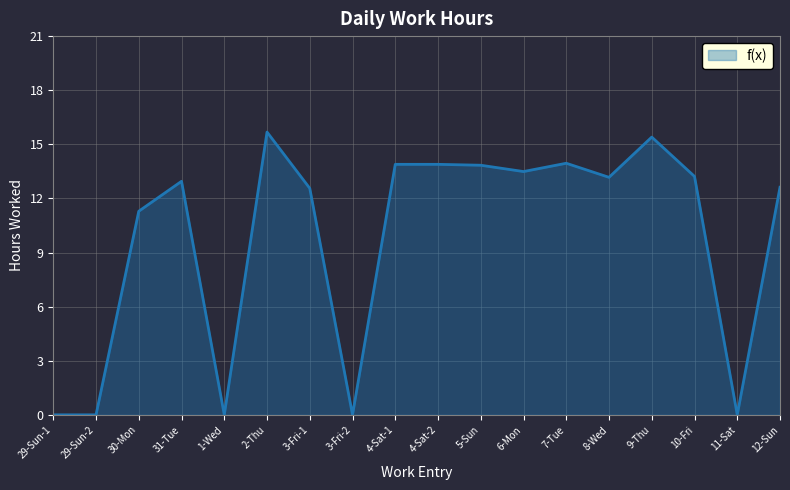

What is the change in value from 29-Sun-2 to 5-Sun?

+13.8